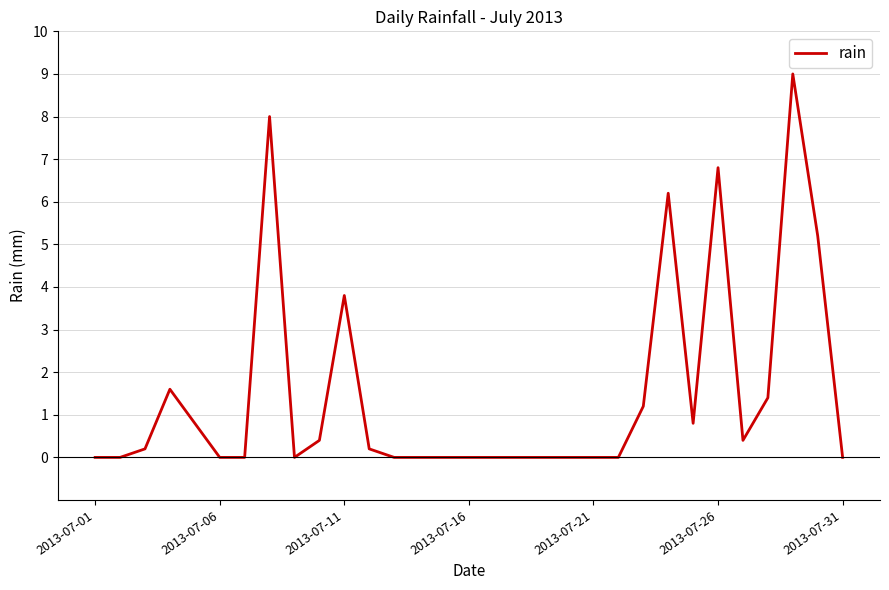

What is the difference between the maximum and minimum values?

9.0